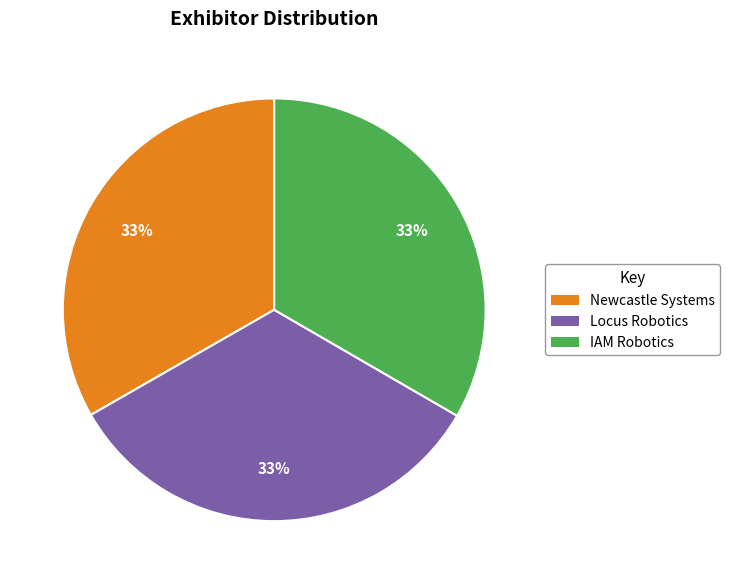

Approximately how many times larger is the value at Locus Robotics compared to Newcastle Systems?

1.0